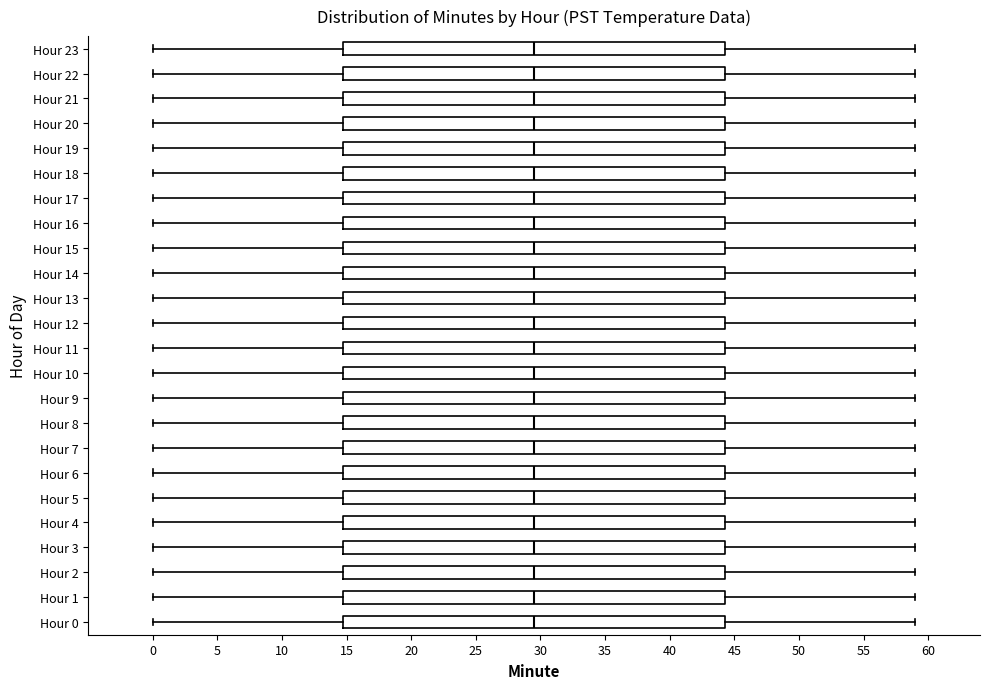

Where does the left whisker of the box for Hour 9 end on the x-axis? The values are not printed on the chart, so give them approximately, as read against the axis.

0.0